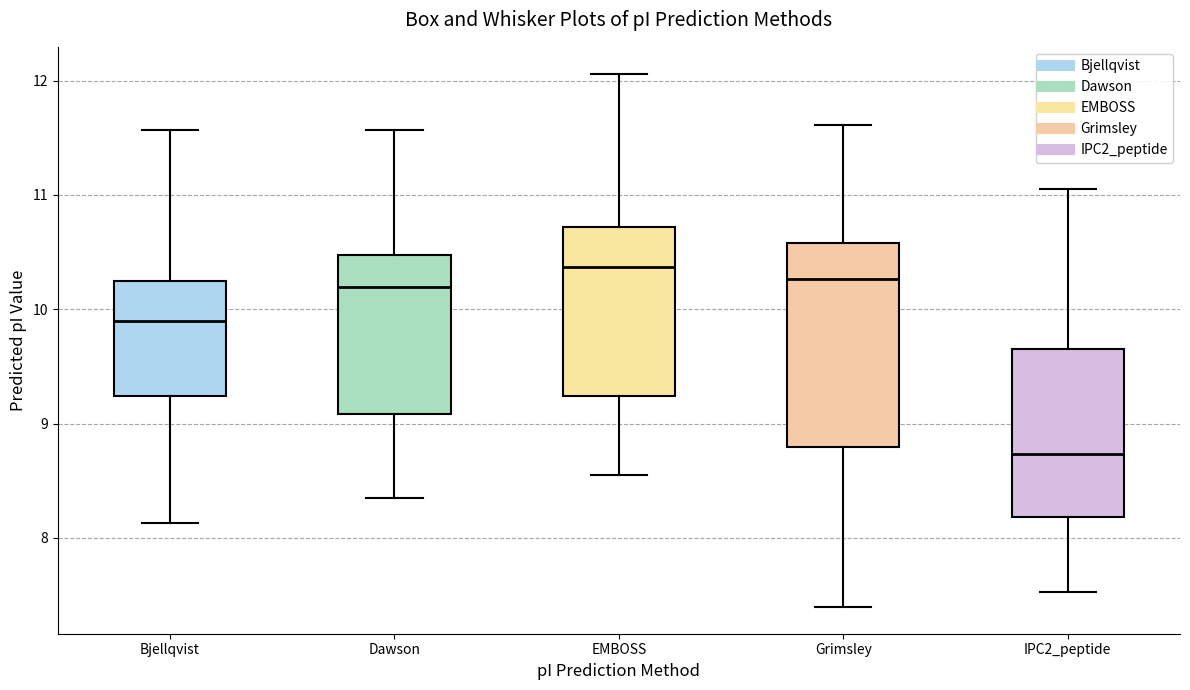

Reading left to right, read every box against the y-axis: the position of its median line, the range the box covers, and the ends of its whiskers. The values are not printed on the chart, so give them approximately, as read against the axis.

Bjellqvist: median 9.9, box 9.2 to 10.3, whiskers 8.1 to 11.6
Dawson: median 10.2, box 9.1 to 10.5, whiskers 8.3 to 11.6
EMBOSS: median 10.4, box 9.2 to 10.7, whiskers 8.6 to 12.1
Grimsley: median 10.3, box 8.8 to 10.6, whiskers 7.4 to 11.6
IPC2_peptide: median 8.7, box 8.2 to 9.7, whiskers 7.5 to 11.1